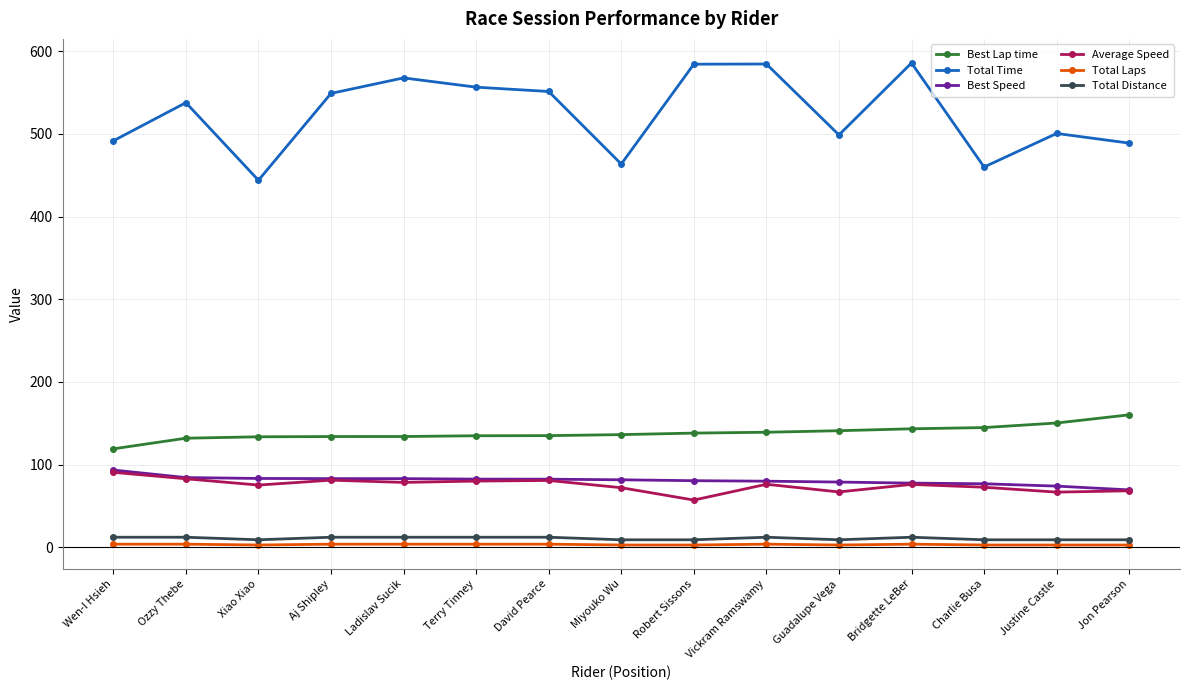

At which label does Average Speed first exceed 76?

Wen-I Hsieh